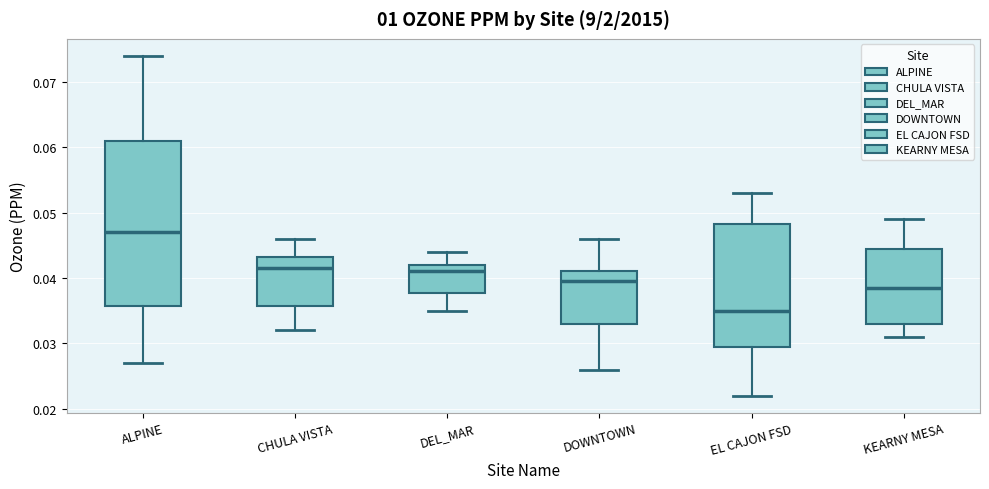

Which box is the tallest, from its lower edge to its upper edge?

ALPINE